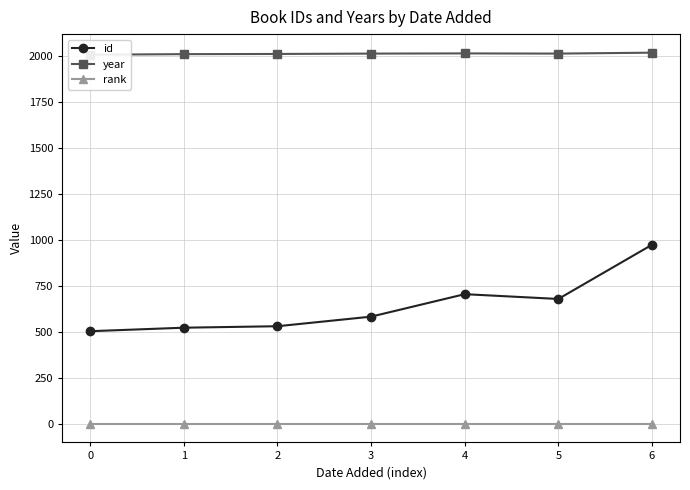

At which category does id reach its first local peak?

4